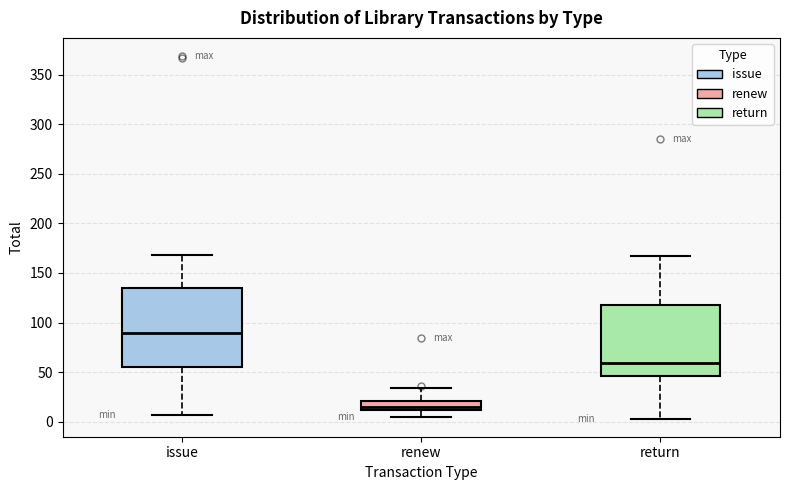

Which box's median line is the lowest?

renew